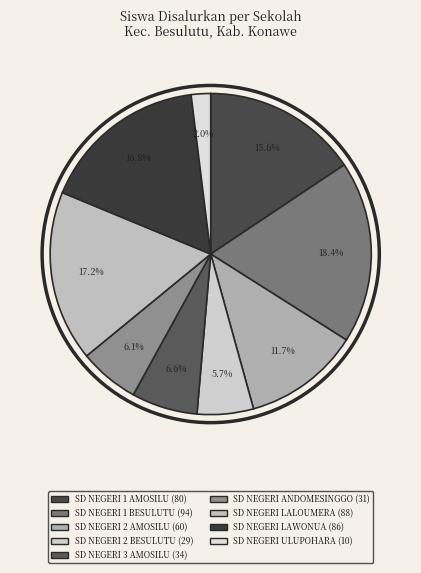

What percentage is NOT represented by SD NEGERI ULUPOHARA?

98.0%